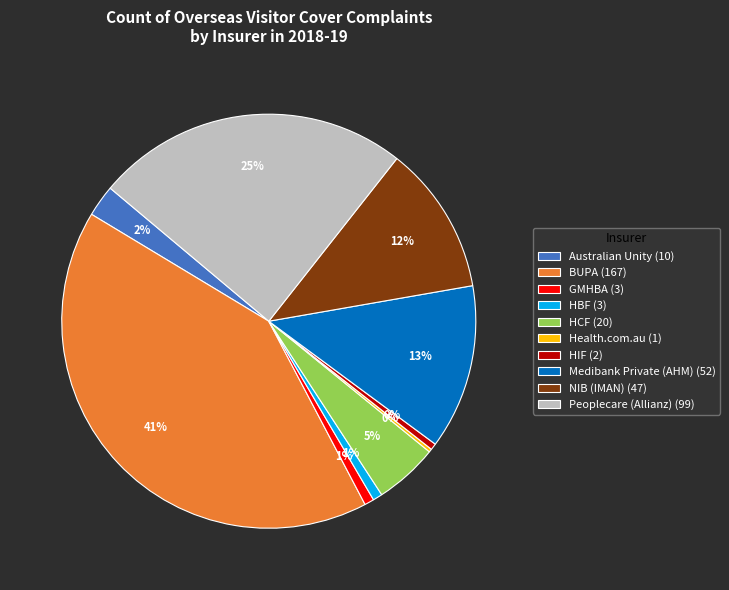

To the nearest percent, what percentage of the pie is Australian Unity (10)?

2%